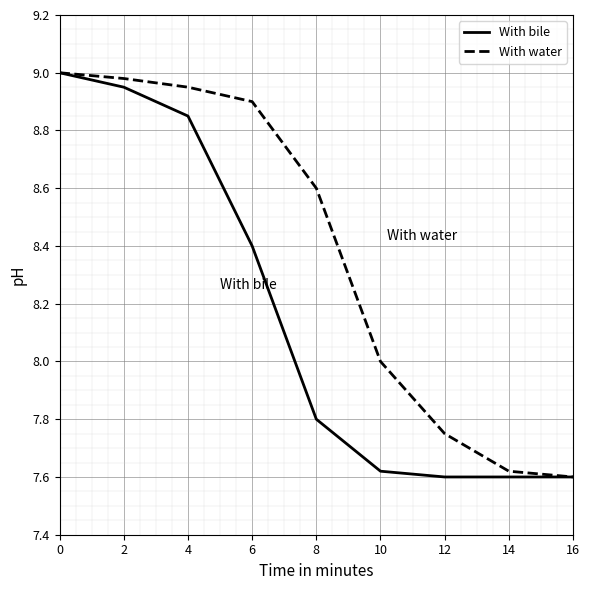

Rank the series by their average value, from highest to lowest.

With water, With bile